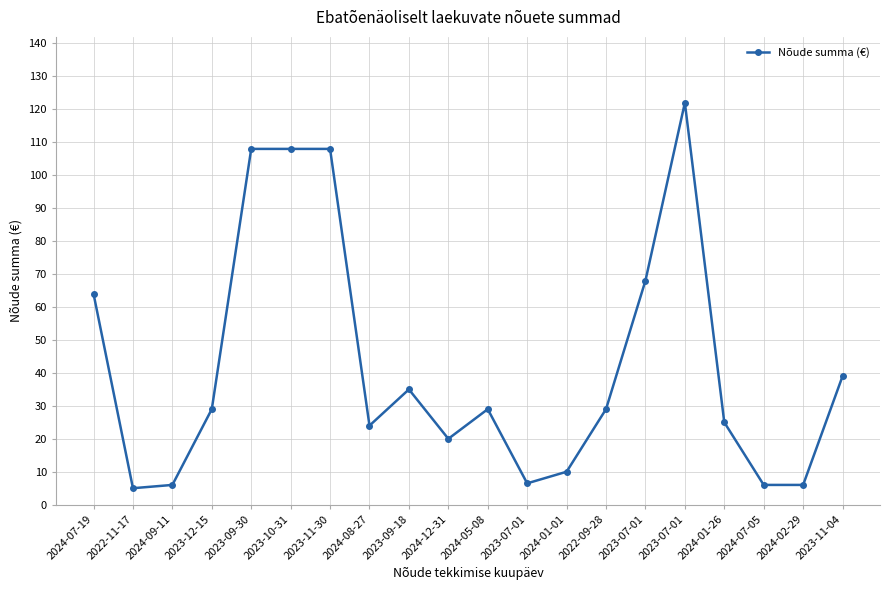

At which category does the data reach its first local valley?

2022-11-17